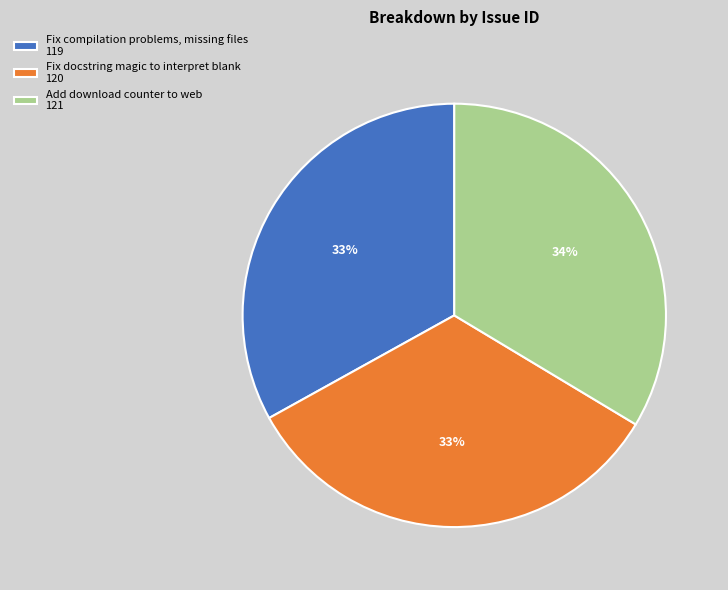

Combined, do Add download counter to web and Fix compilation problems, missing files account for over 50%?

Yes